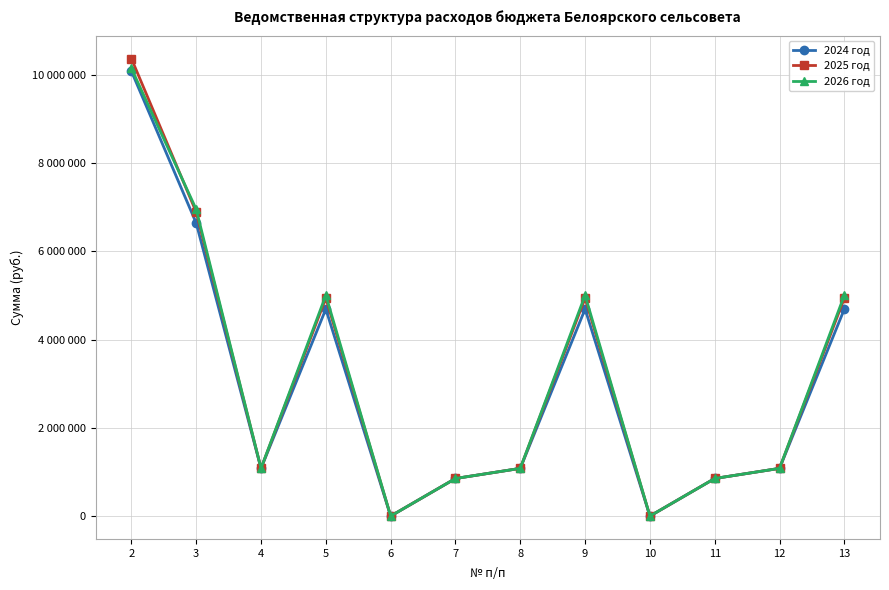

Reading left to right, list all the values displayed in this chart.

2024 год: 10082530	6640137	1085330	4693772	5000	856035	1085330	4693772	5000	856035	1085330	4693772
2025 год: 10367100	6888482	1085330	4942117	5000	856035	1085330	4942117	5000	856035	1085330	4942117
2026 год: 10144700	6951635	1085330	5005270	5000	856035	1085330	5005270	5000	856035	1085330	5005270